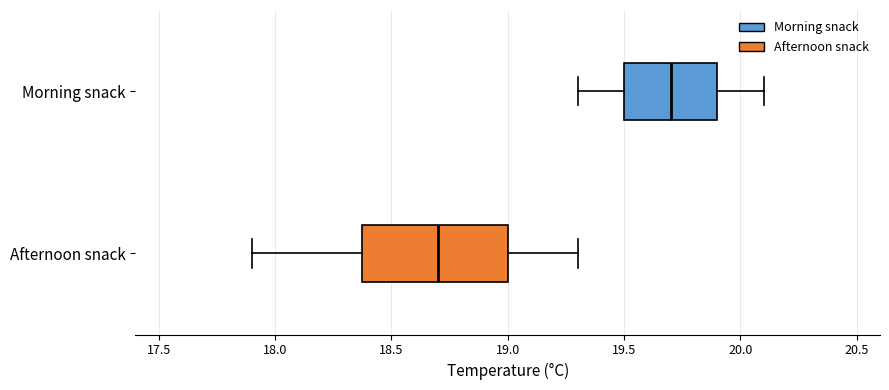

Which box is the widest, from its left edge to its right edge?

Afternoon snack